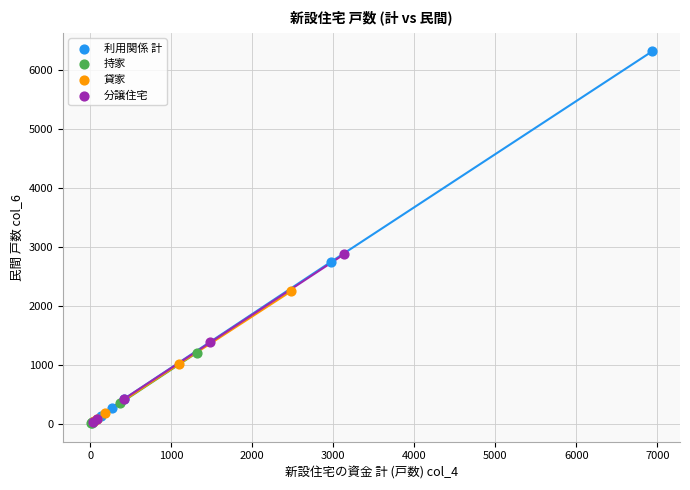

Which series has the widest spread of Y values?

利用関係 計